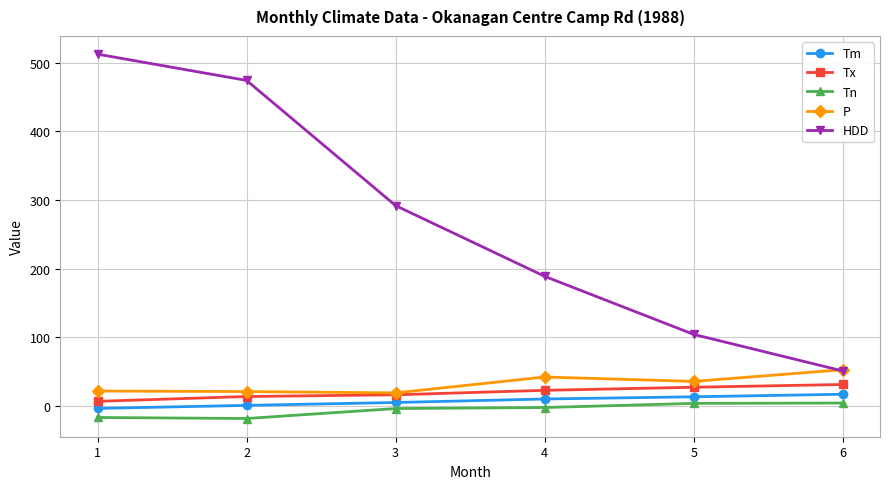

How many data points in Tm are less than 10?

3